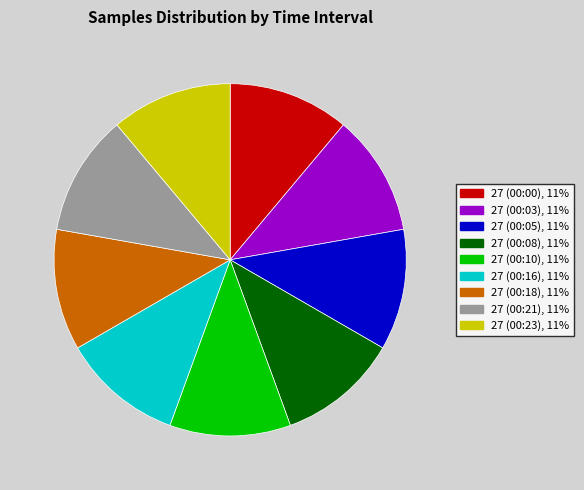

True or false: 27 (00:03) accounts for 1% of the total.

False